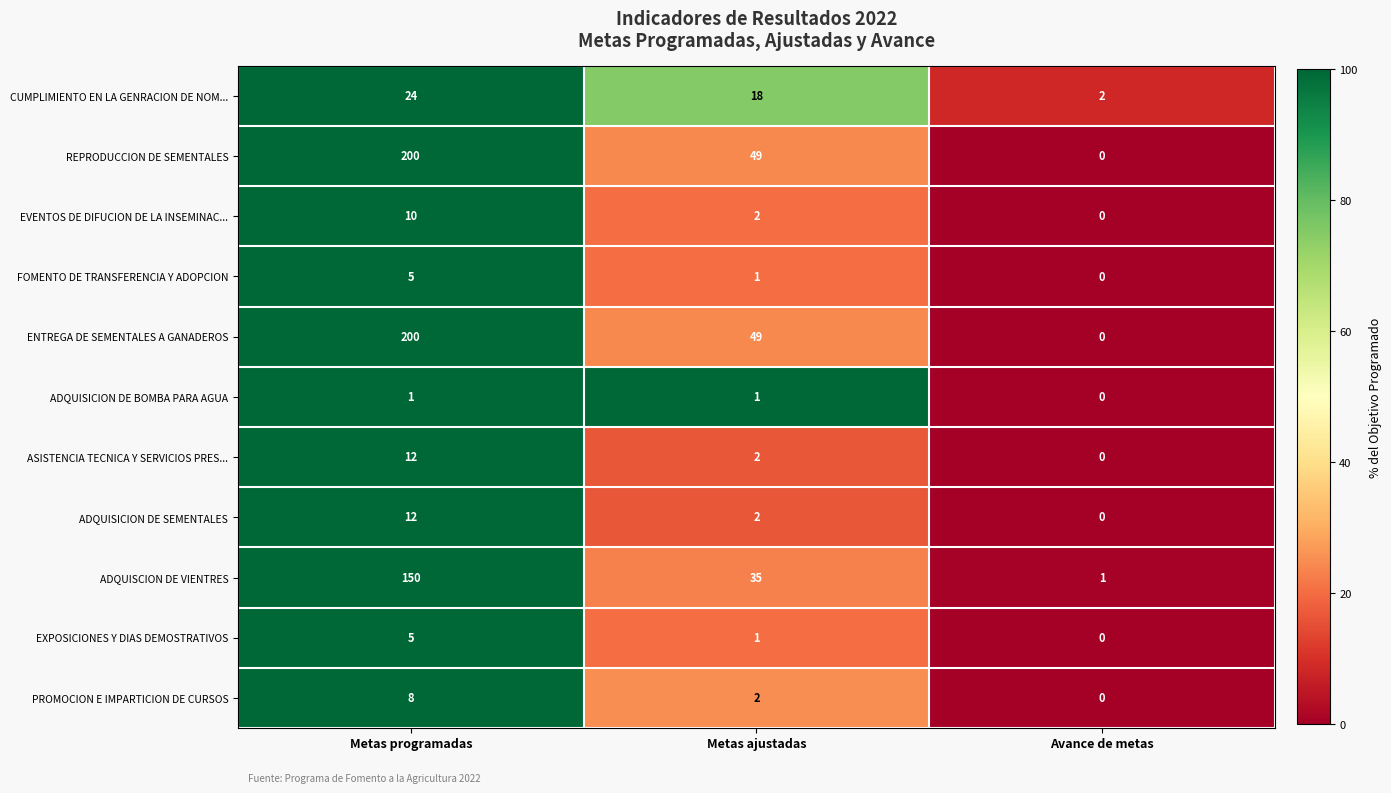

What is the difference between the ASISTENCIA TECNICA Y SERVICIOS PRES... values at Metas ajustadas and Metas programadas?

10